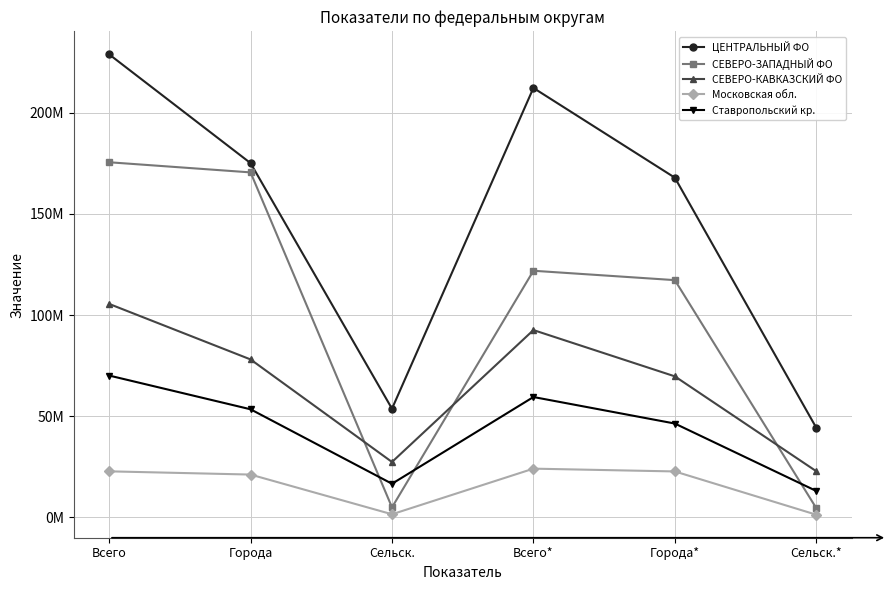

True or false: Московская обл. and ЦЕНТРАЛЬНЫЙ ФО cross at least once.

False